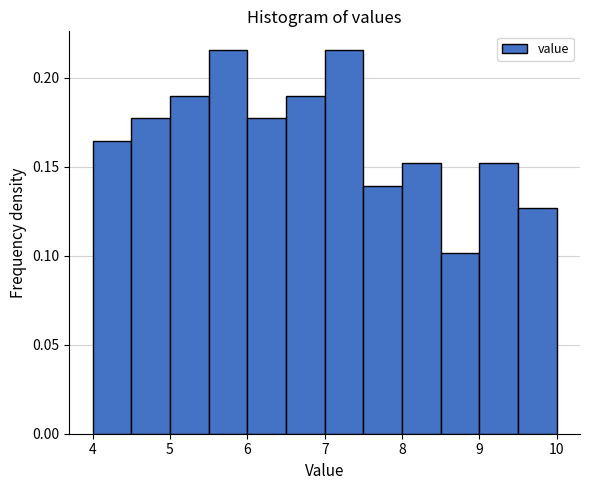

How tall is the bar that spans 5.0 to 5.5 on the x-axis? The values are not printed on the chart, so give them approximately, as read against the axis.

0.190